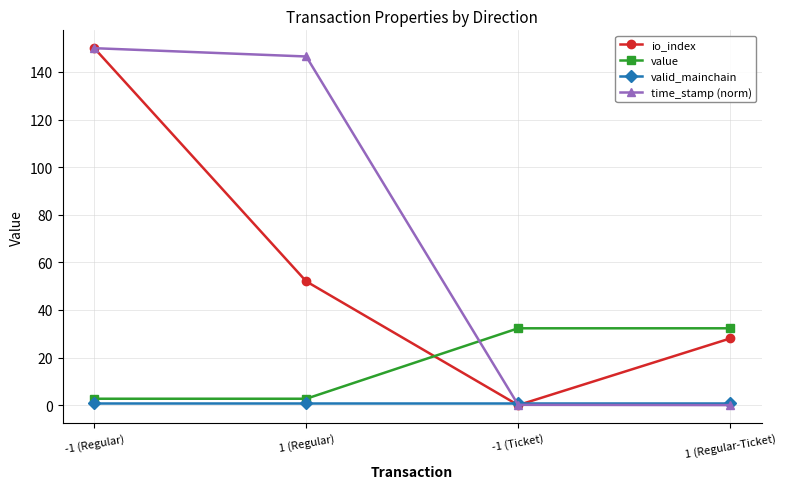

Does the chart display data point markers on the line(s)?

Yes